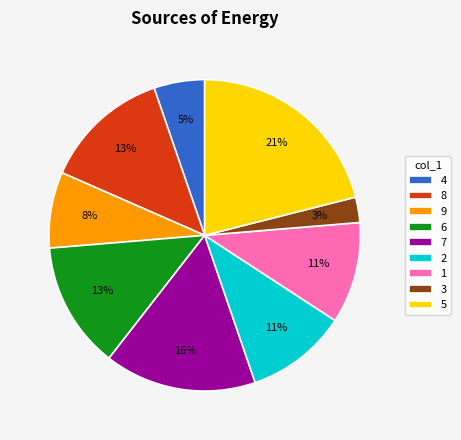

Does 8 account for over 50% of the chart?

No